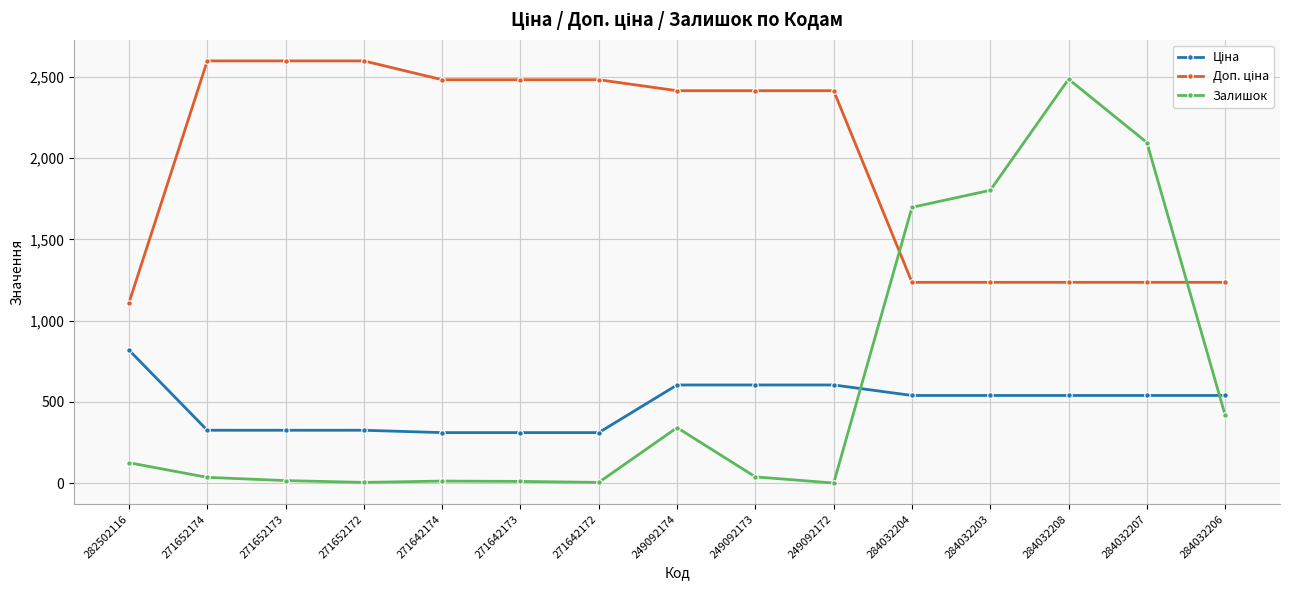

What is the sum of all Залишок values?

9082.0